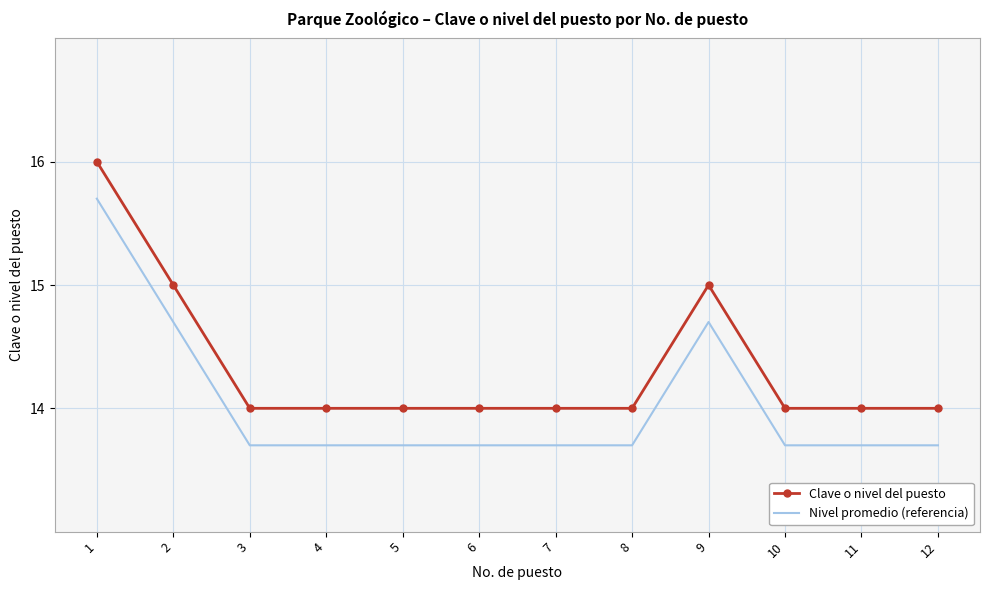

True or false: Clave o nivel del puesto and Nivel promedio (referencia) cross at least once.

False